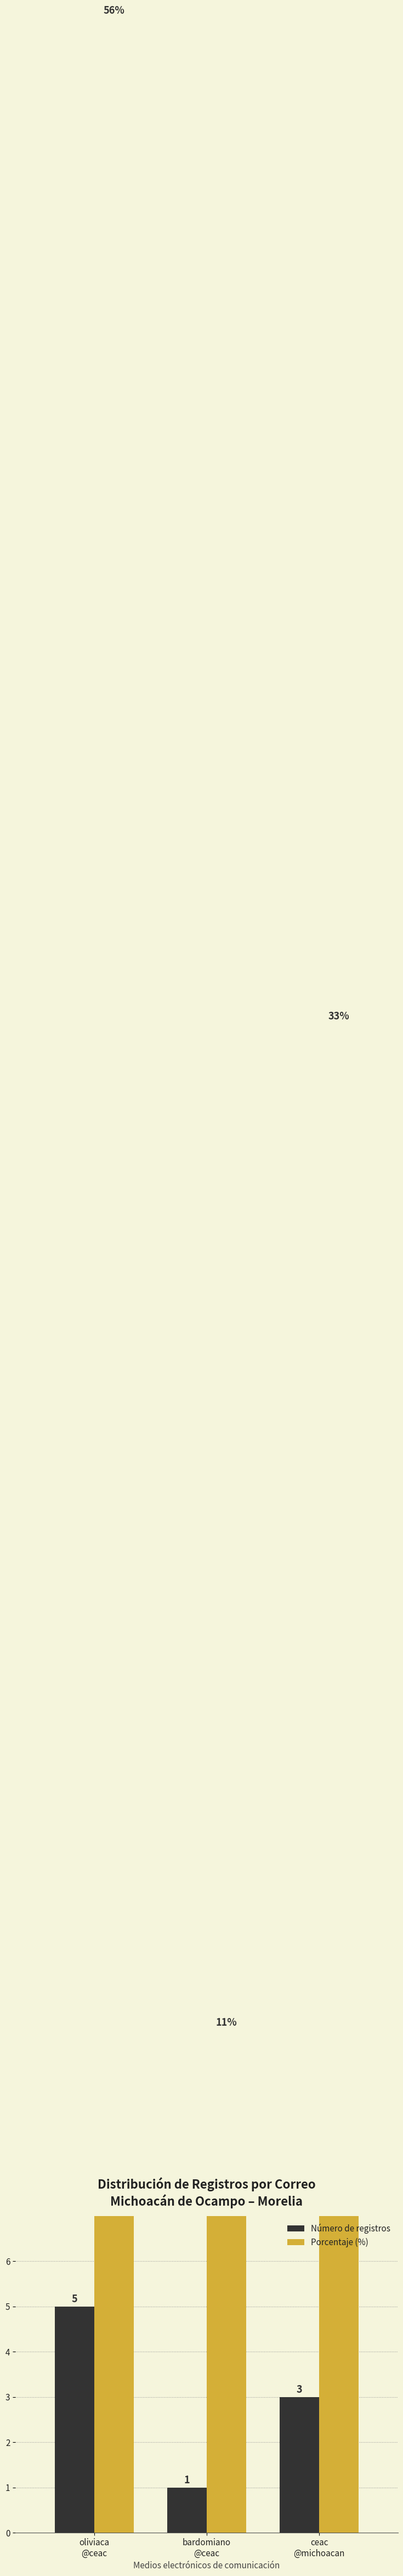

What is the total value across all series at bardomiano
@ceac?

12.1